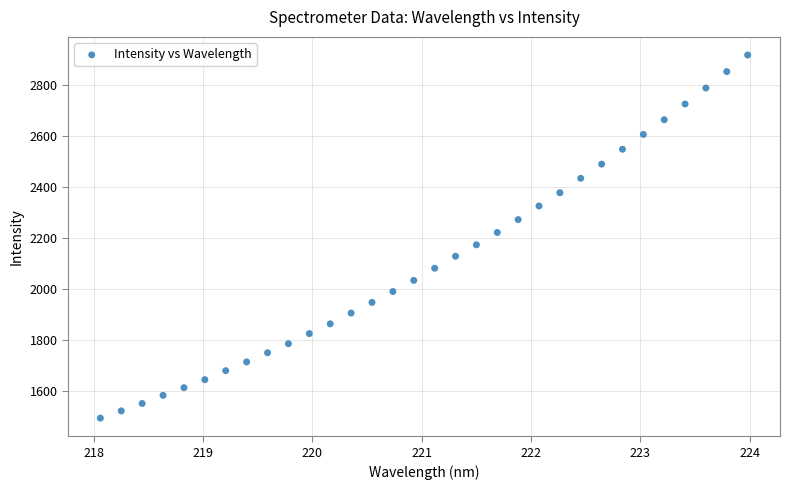

What is the range of X values (max minus min)?

5.9